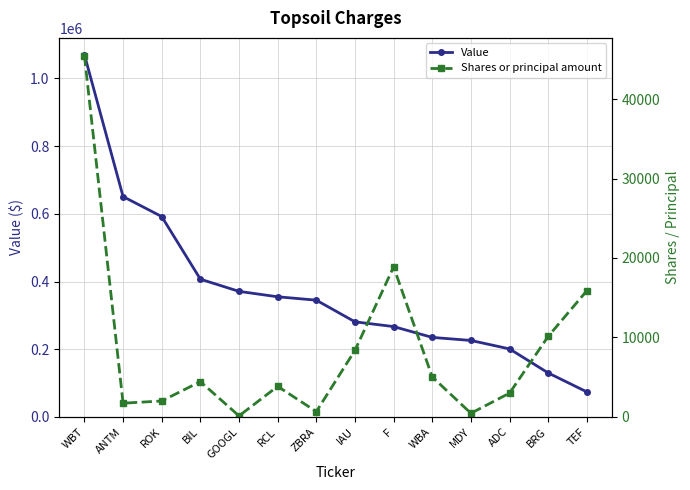

What is the difference between the Shares or principal amount values at IAU and BIL?

3934